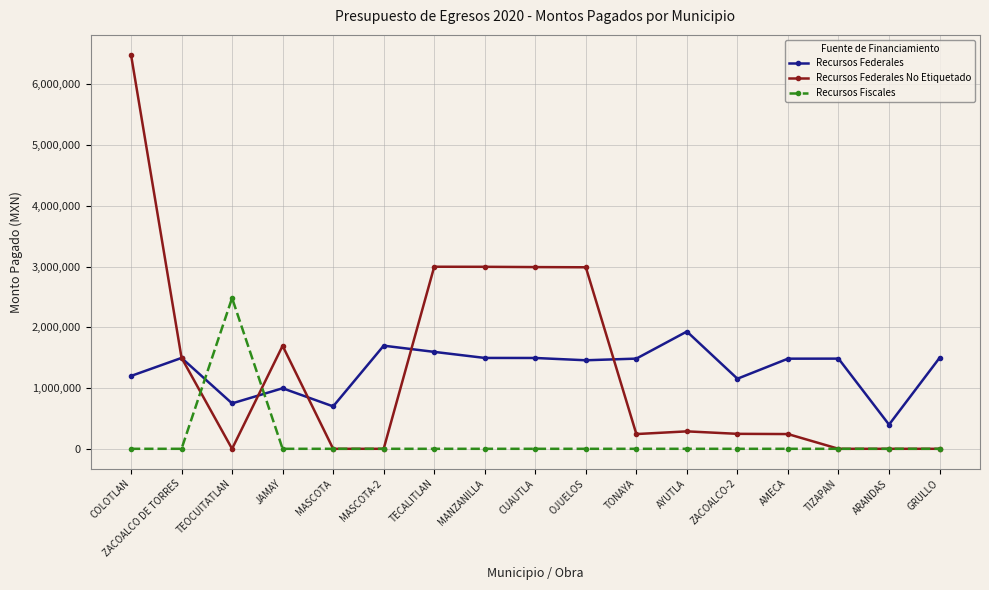

Is it true that Recursos Federales No Etiquetado equals 2996166.6 at MANZANILLA?

True